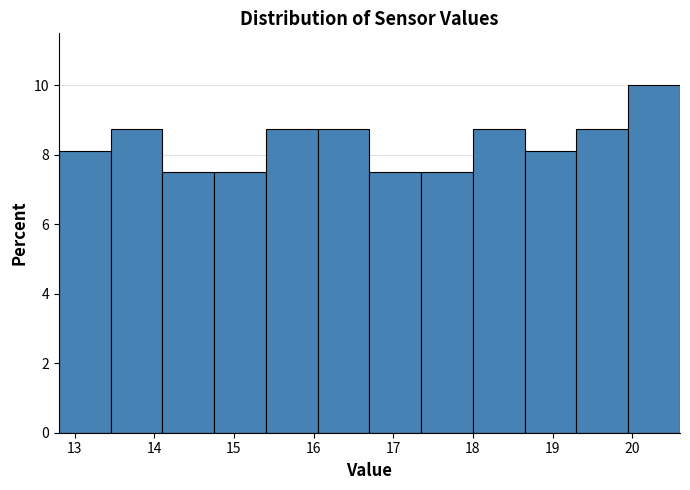

Which range on the x-axis has the tallest bar?

19.95 to 20.60